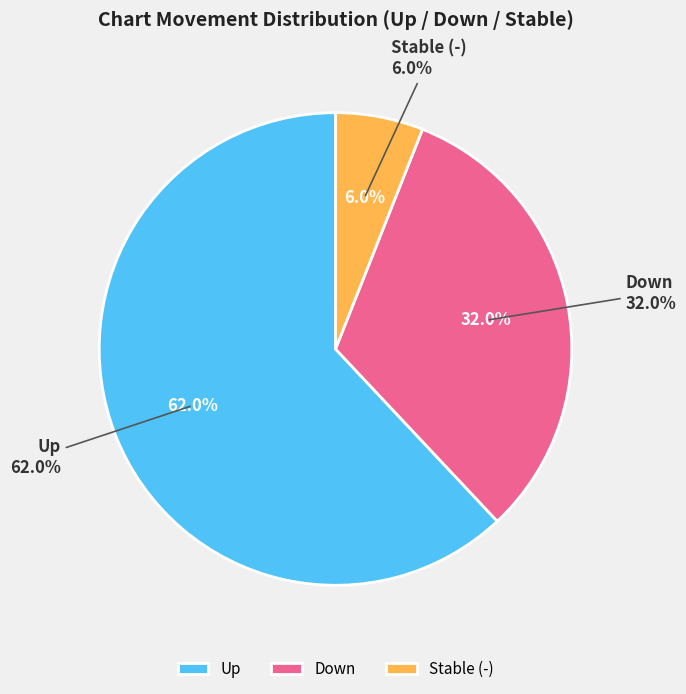

Count the number of slices in the pie.

3